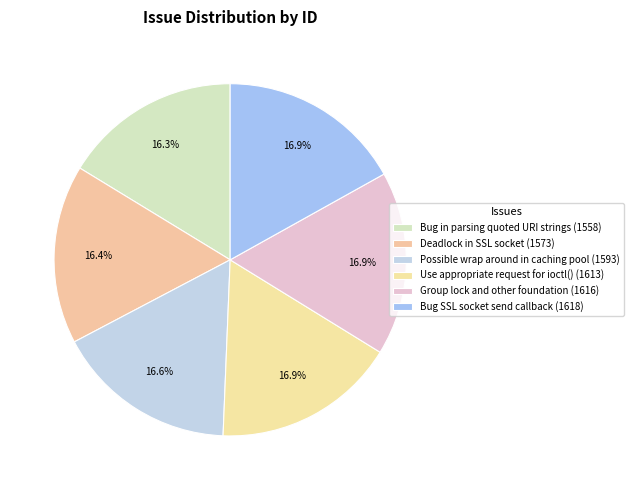

How many slices are in this pie chart?

6